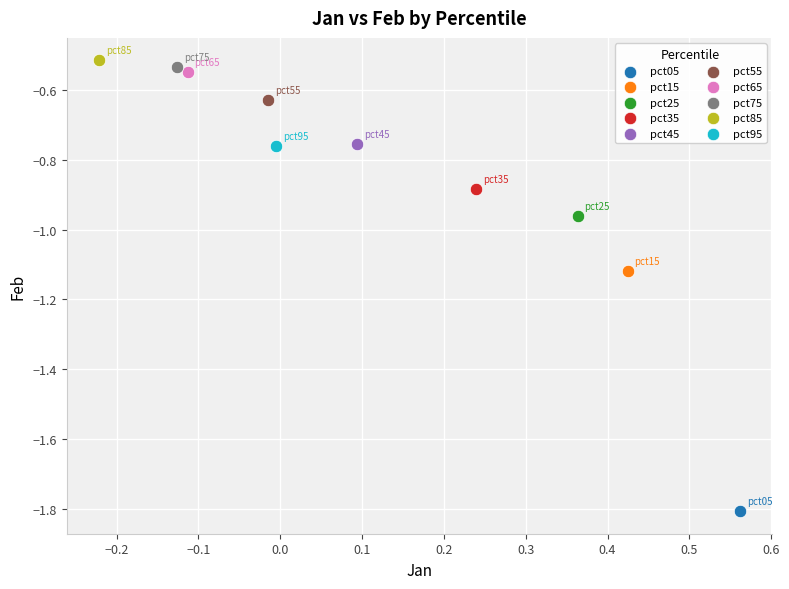

Which series reaches the maximum Y coordinate?

pct85